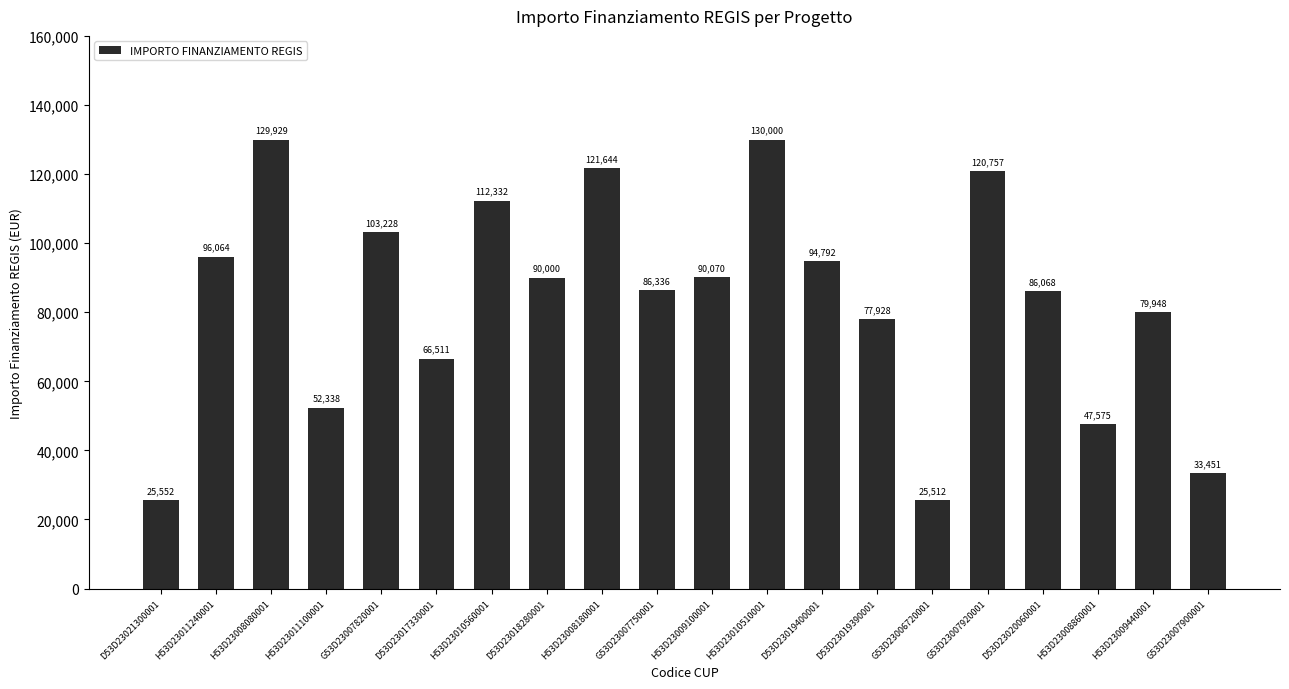

List the labels in order of value, largest first.

H53D23010510001, H53D23008080001, H53D23008180001, G53D23007920001, H53D23010560001, G53D23007820001, H53D23011240001, D53D23019400001, H53D23009100001, D53D23018280001, G53D23007750001, D53D23020060001, H53D23009440001, D53D23019390001, D53D23017330001, H53D23011100001, H53D23008860001, G53D23007900001, D53D23021300001, G53D23006720001